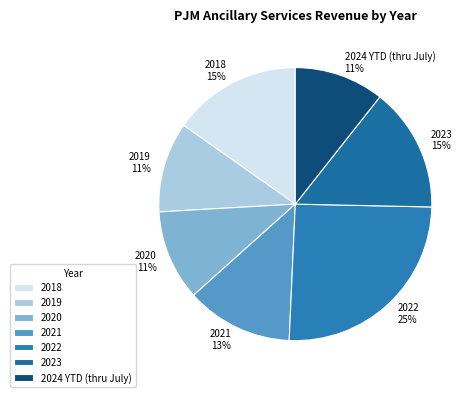

Does 2022 account for over 50% of the chart?

No